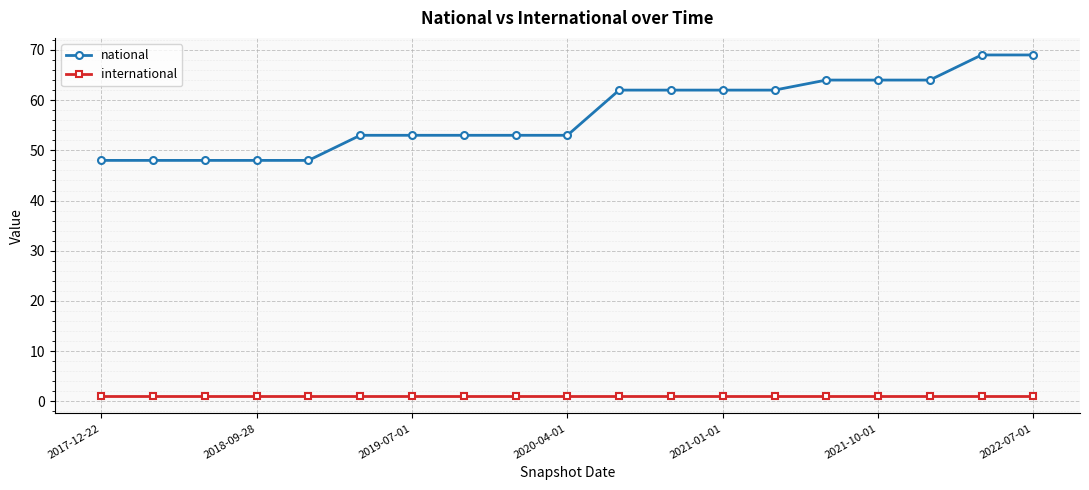

What is the minimum value for national?

48